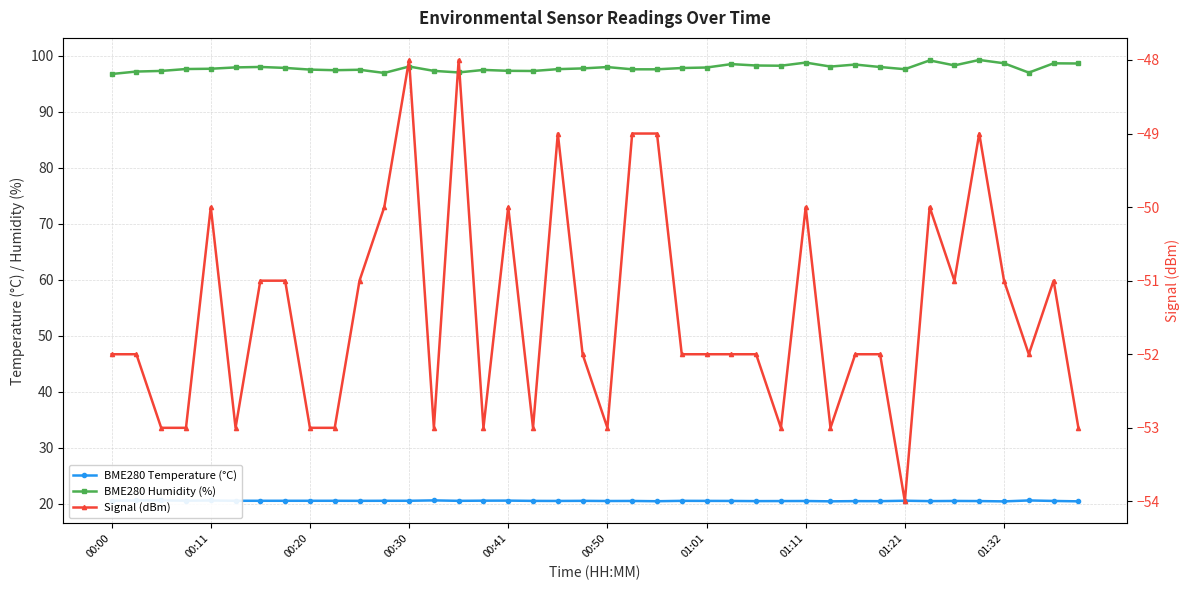

Rank the series by their average value, from highest to lowest.

BME280 Humidity (%), BME280 Temperature (°C), Signal (dBm)